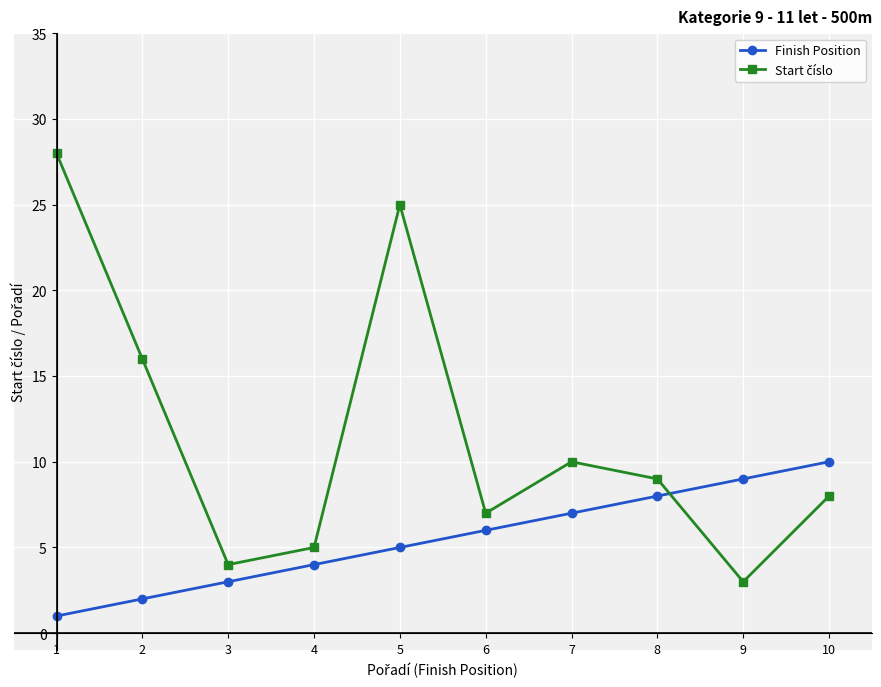

At how many categories does at least one series exceed 12?

3